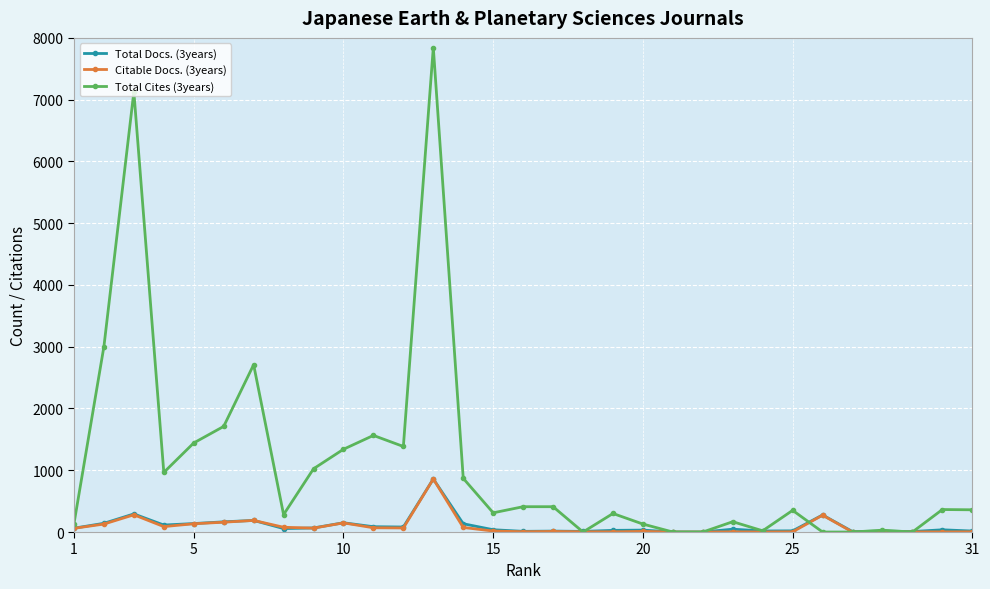

True or false: Citable Docs. (3years) and Total Docs. (3years) intersect in this chart.

True